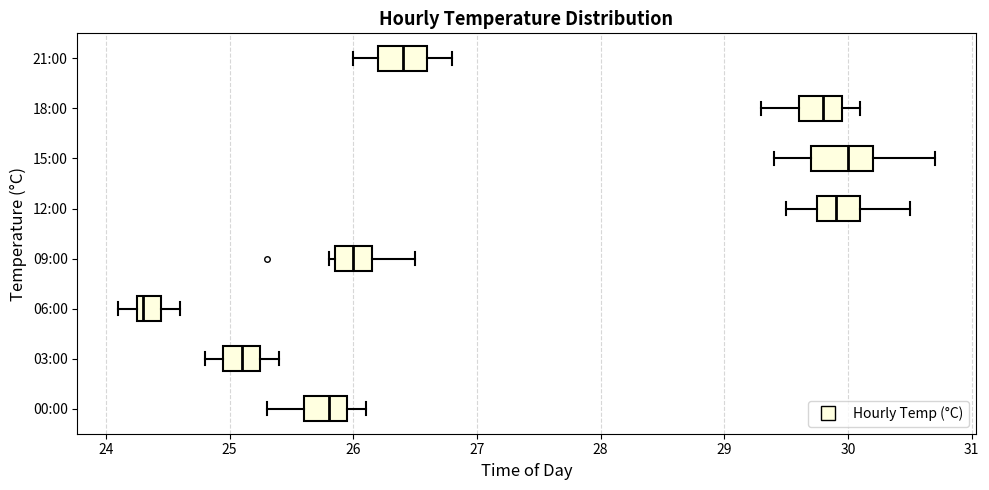

Reading bottom to top, transcribe this box plot: for each box, give where its median line is, the range the box spans, and where its two whiskers end, as read against the x-axis. The values are not printed on the chart, so give them approximately, as read against the axis.

00:00: median 25.8, box 25.6 to 26.0, whiskers 25.3 to 26.1
03:00: median 25.1, box 25.0 to 25.3, whiskers 24.8 to 25.4
06:00: median 24.3 (just right of the box's left edge), box 24.3 to 24.5, whiskers 24.1 to 24.6
09:00: median 26.0, box 25.9 to 26.2, whiskers 25.8 to 26.5
12:00: median 29.9, box 29.8 to 30.1, whiskers 29.5 to 30.5
15:00: median 30.0, box 29.7 to 30.2, whiskers 29.4 to 30.7
18:00: median 29.8, box 29.6 to 30.0, whiskers 29.3 to 30.1
21:00: median 26.4, box 26.2 to 26.6, whiskers 26.0 to 26.8